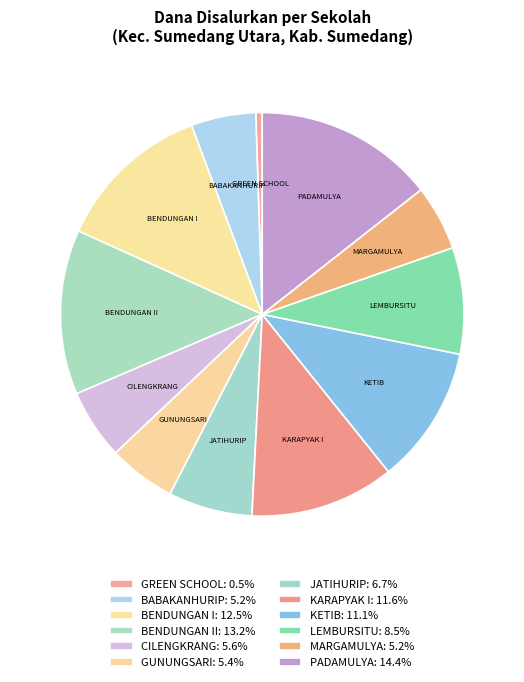

How many segments does this pie chart have?

12